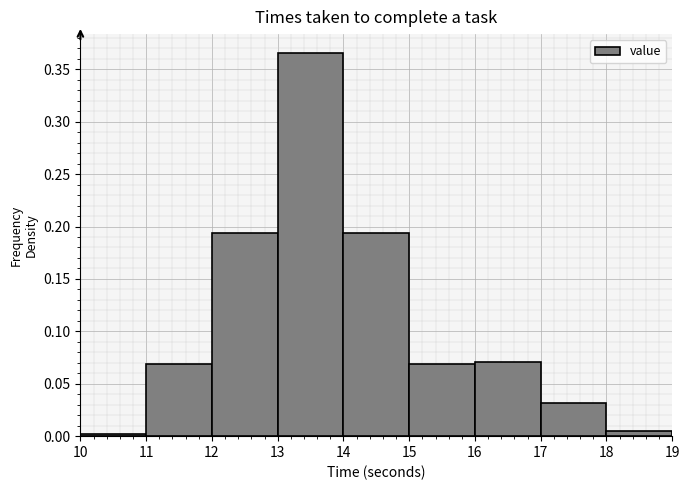

Over which range of the x-axis is the bar tallest?

13 to 14